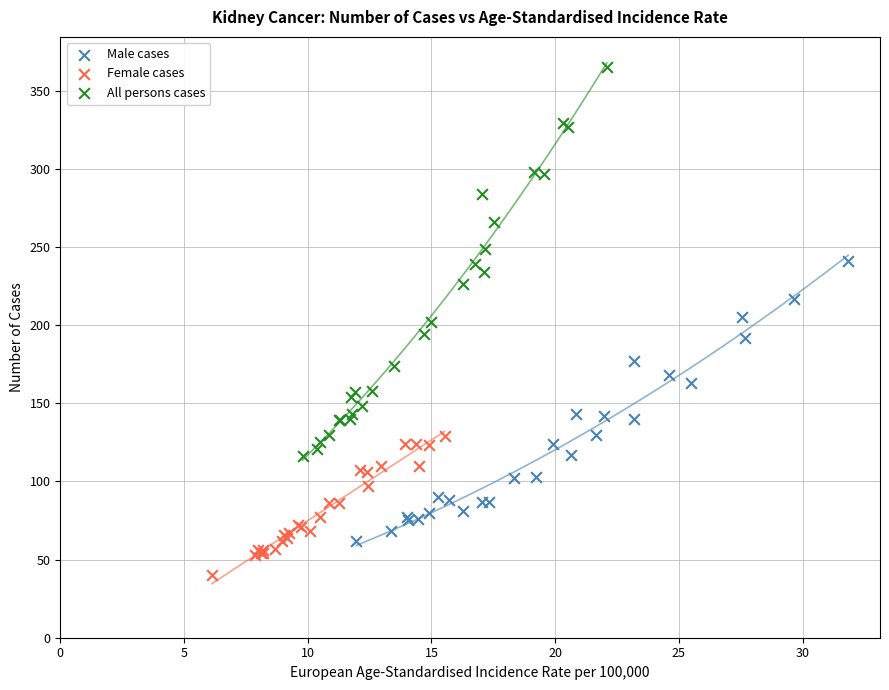

Which series contains the lowest Y value?

Female cases